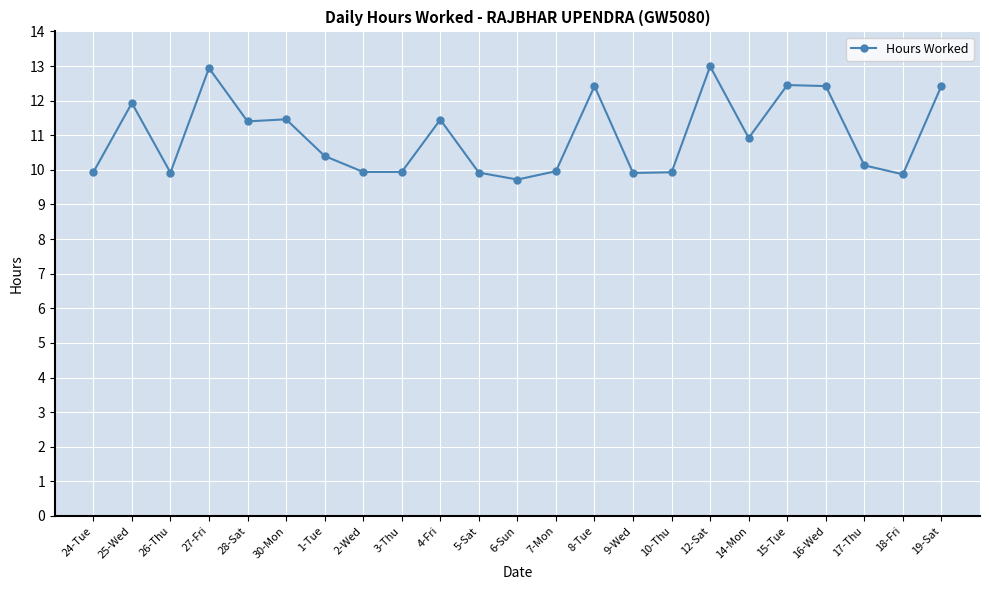

What is the approximate value at 7-Mon?

10.0